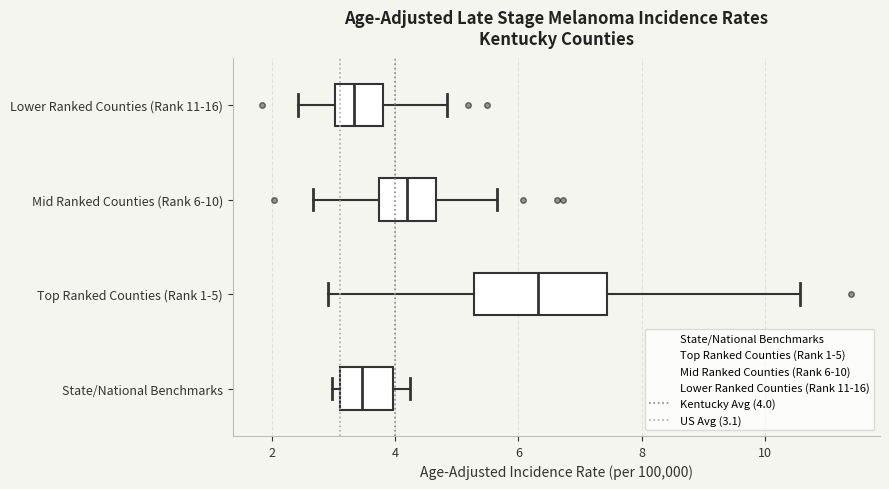

Where is the right edge of the box for Top Ranked Counties (Rank 1-5) on the x-axis? The values are not printed on the chart, so give them approximately, as read against the axis.

7.4